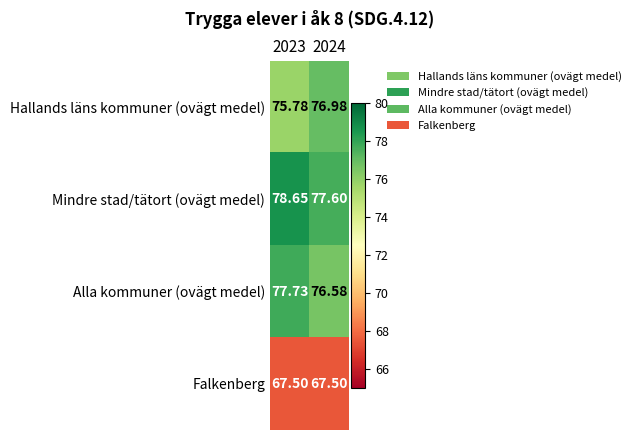

List the series in order of their peak value, lowest first.

Falkenberg, Hallands läns kommuner (ovägt medel), Alla kommuner (ovägt medel), Mindre stad/tätort (ovägt medel)